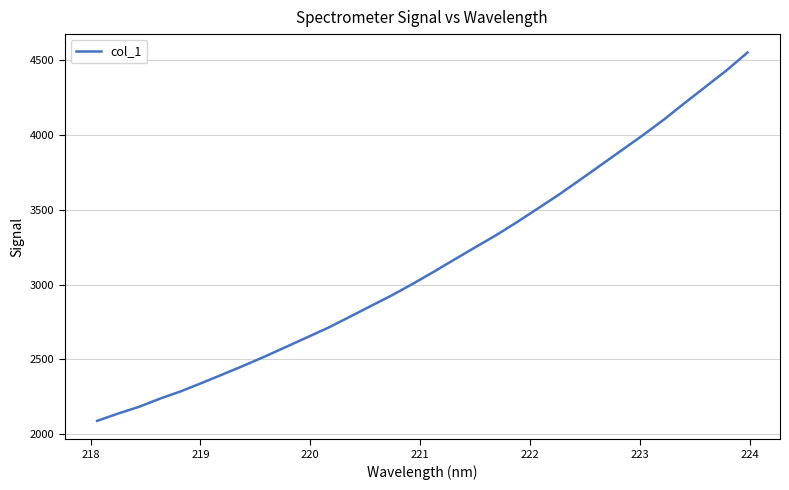

What is the difference between the maximum and minimum values?

2462.4